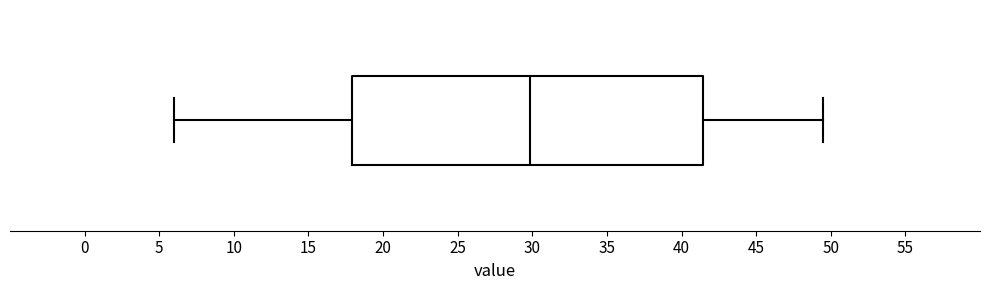

Where does the right whisker of the box end on the x-axis? The values are not printed on the chart, so give them approximately, as read against the axis.

49.5